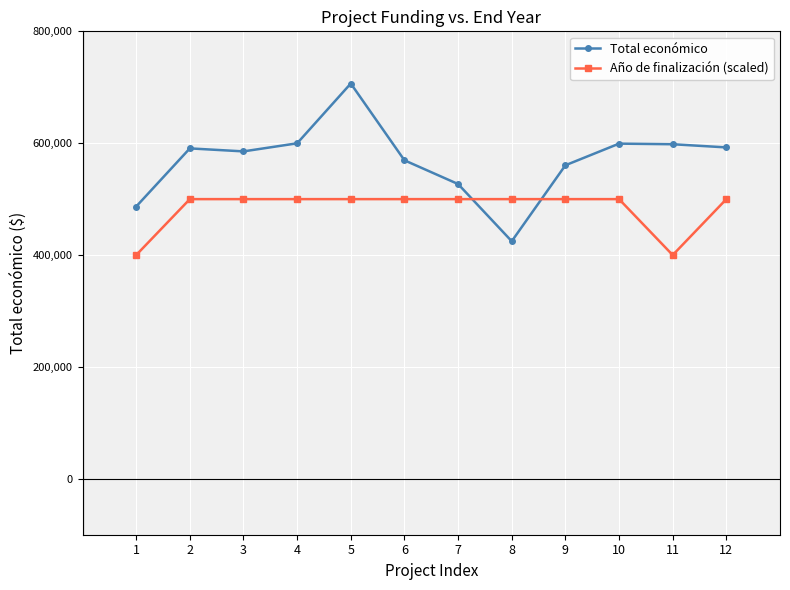

What is the difference between the highest and lowest values at 11?

198139